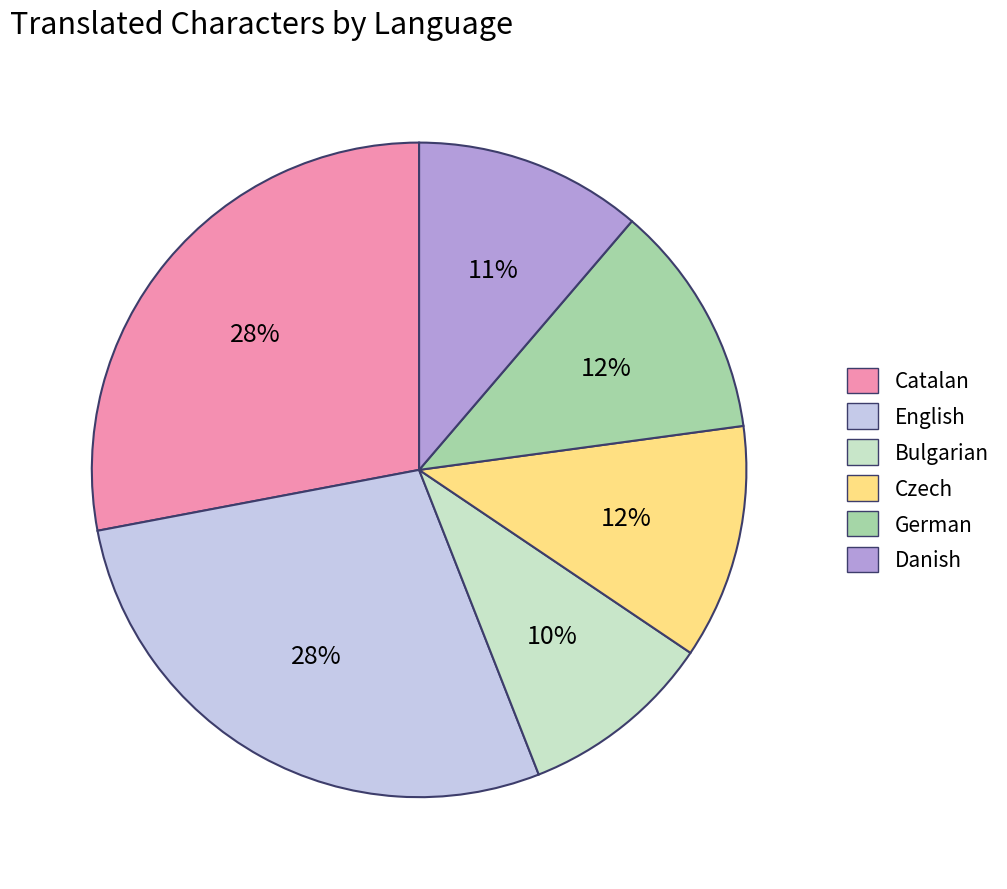

What is the ratio of the value at Czech to the value at English?

0.4